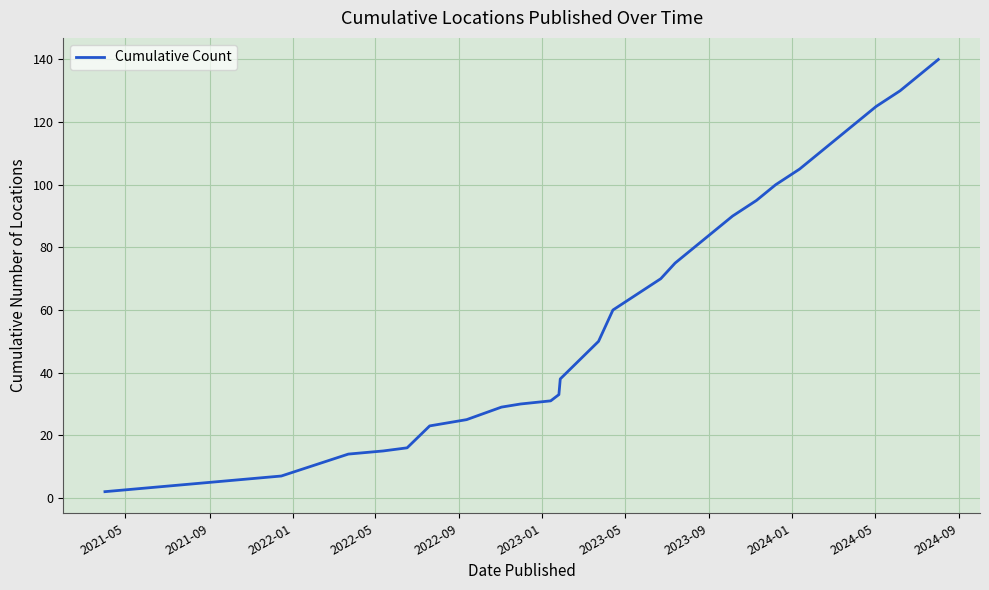

Does the chart display data point markers on the line(s)?

No